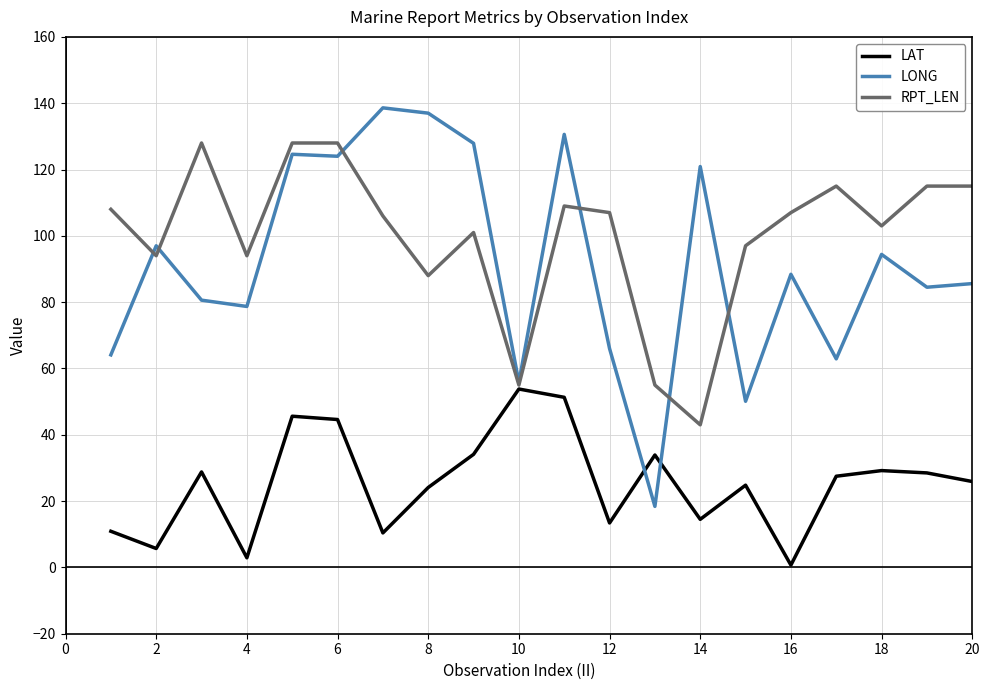

What is the greatest value displayed?

138.6